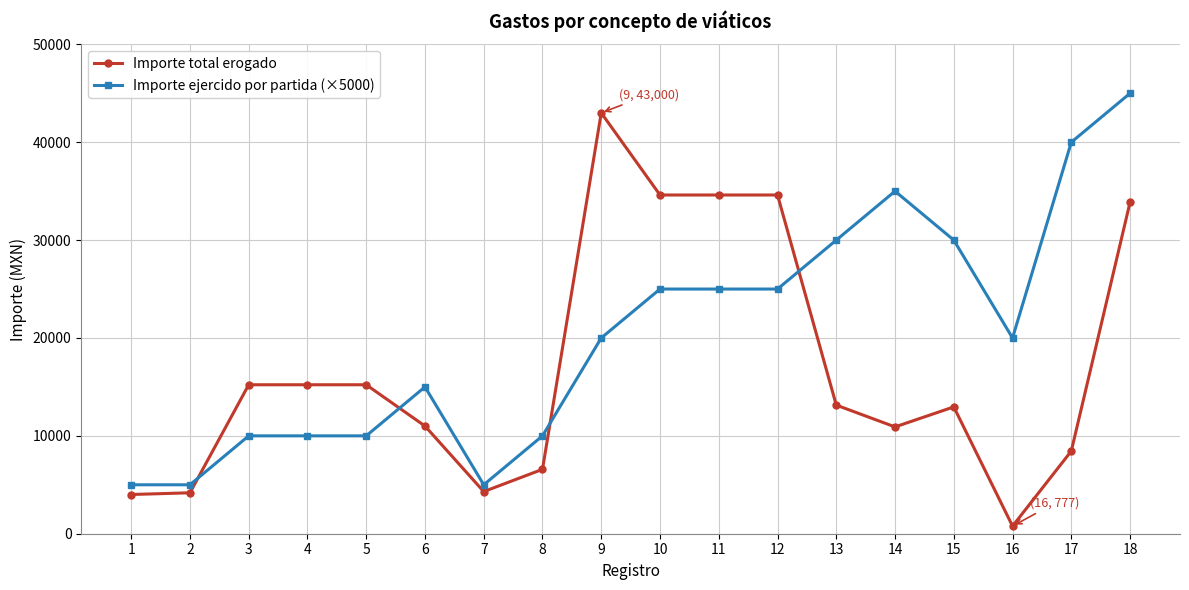

What is the spread (max minus min) of values at 6?

3997.0